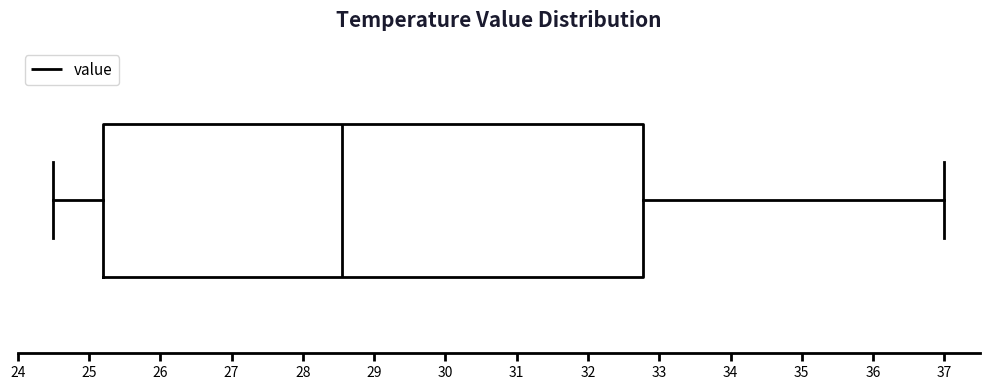

Transcribe this box plot: give where the median line is, the range the box spans, and where the two whiskers end, as read against the x-axis. The values are not printed on the chart, so give them approximately, as read against the axis.

median 28.6, box 25.2 to 32.8, whiskers 24.5 to 37.0